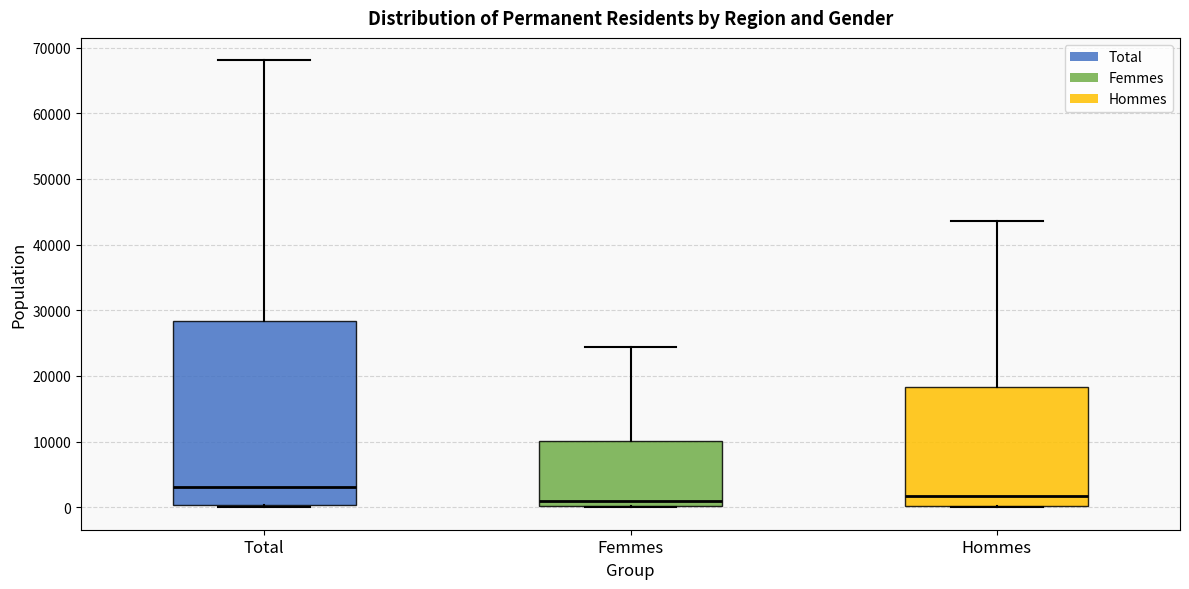

Which box's median line is the highest?

Total